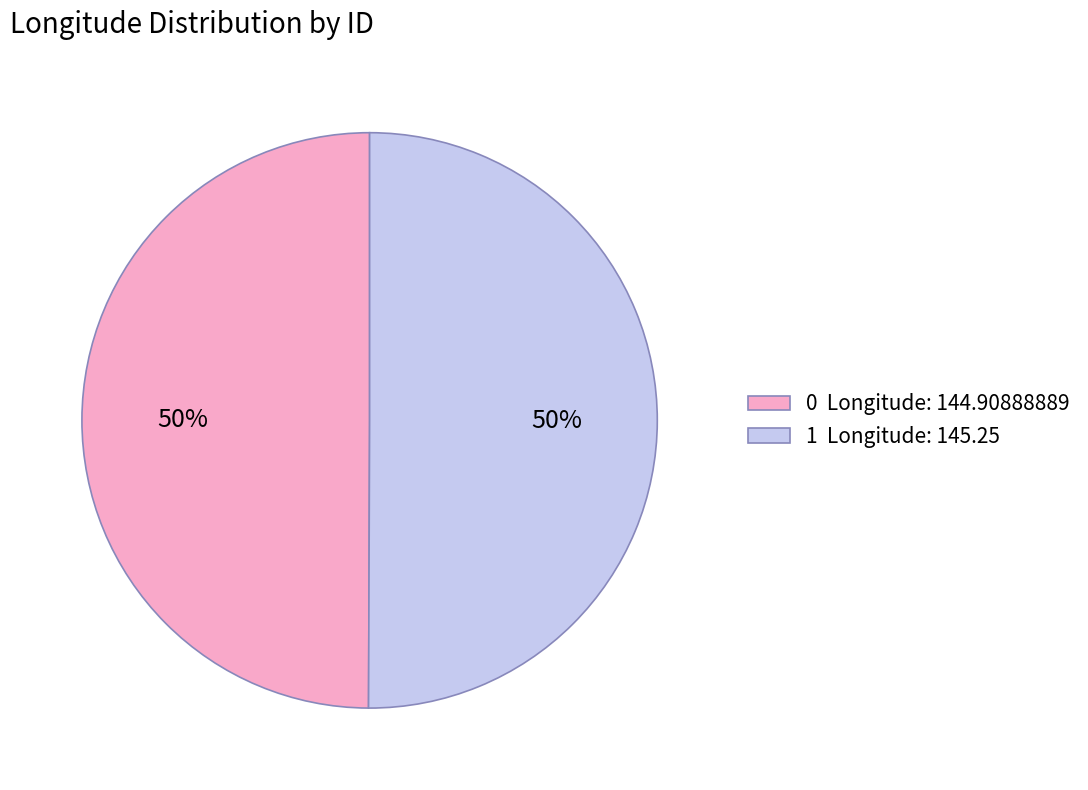

True or false: 0 accounts for 50% of the total.

True